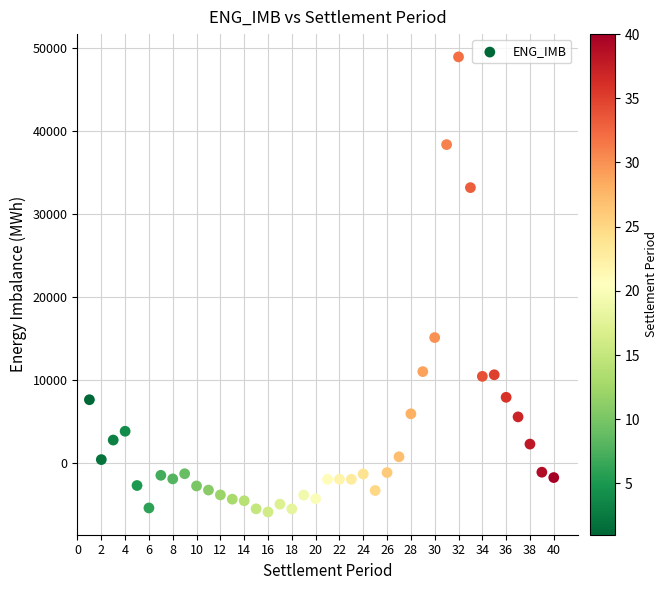

What is the range of Y values (max minus min)?

54782.3